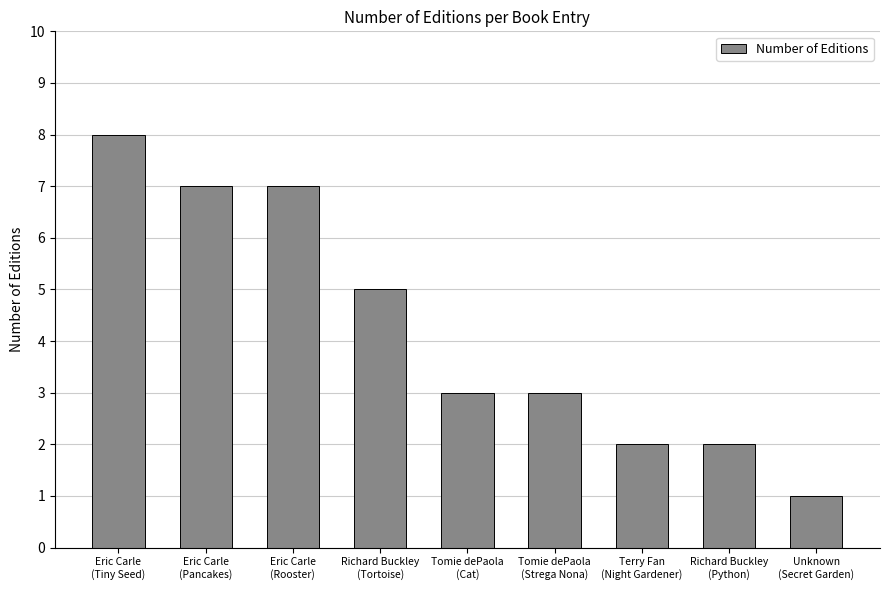

Is it true that the value at Tomie dePaola
(Strega Nona) is 3?

True